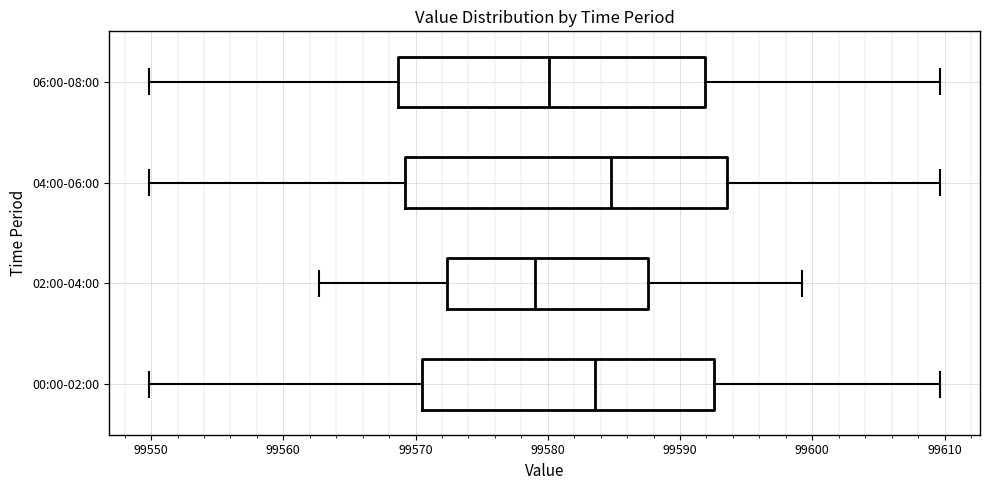

Reading bottom to top, read every box against the x-axis: the position of its median line, the range the box covers, and the ends of its whiskers. The values are not printed on the chart, so give them approximately, as read against the axis.

00:00-02:00: median 99584, box 99570 to 99593, whiskers 99550 to 99610
02:00-04:00: median 99579, box 99572 to 99588, whiskers 99563 to 99599
04:00-06:00: median 99585, box 99569 to 99594, whiskers 99550 to 99610
06:00-08:00: median 99580, box 99569 to 99592, whiskers 99550 to 99610